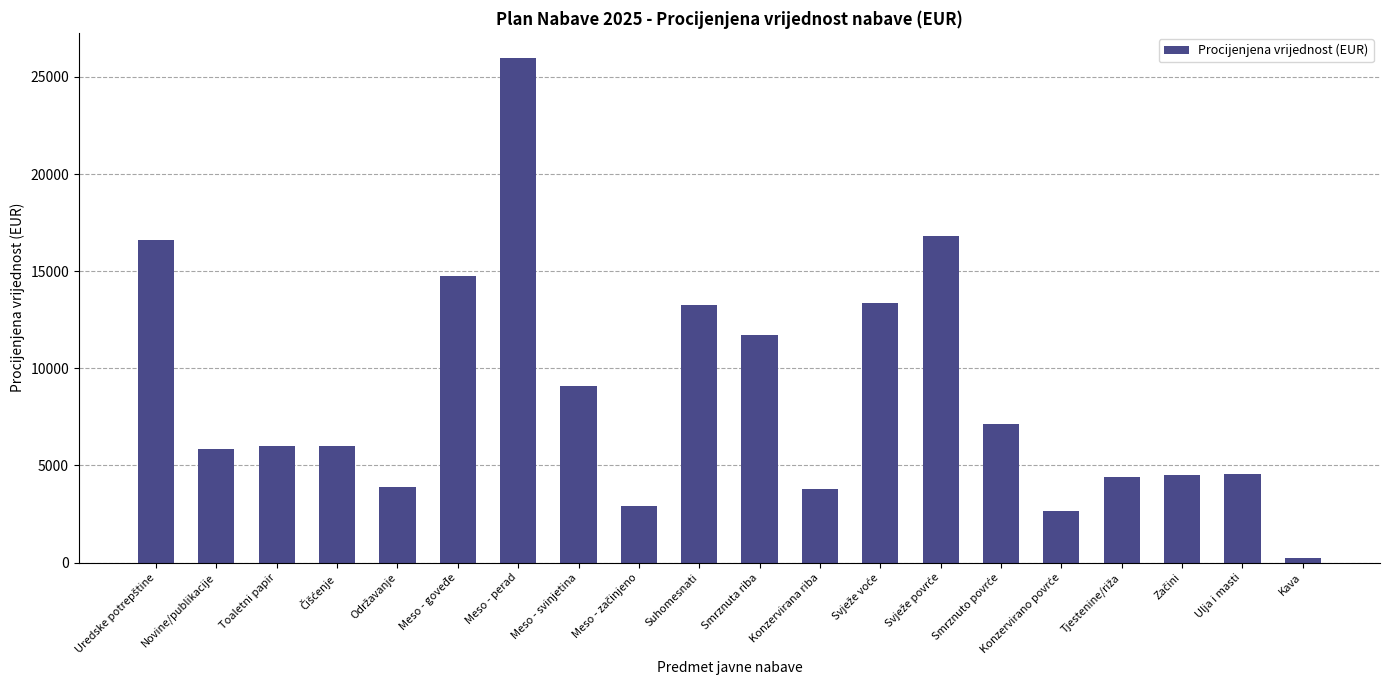

What is the label of the 19th bar from the left?

Ulja i masti